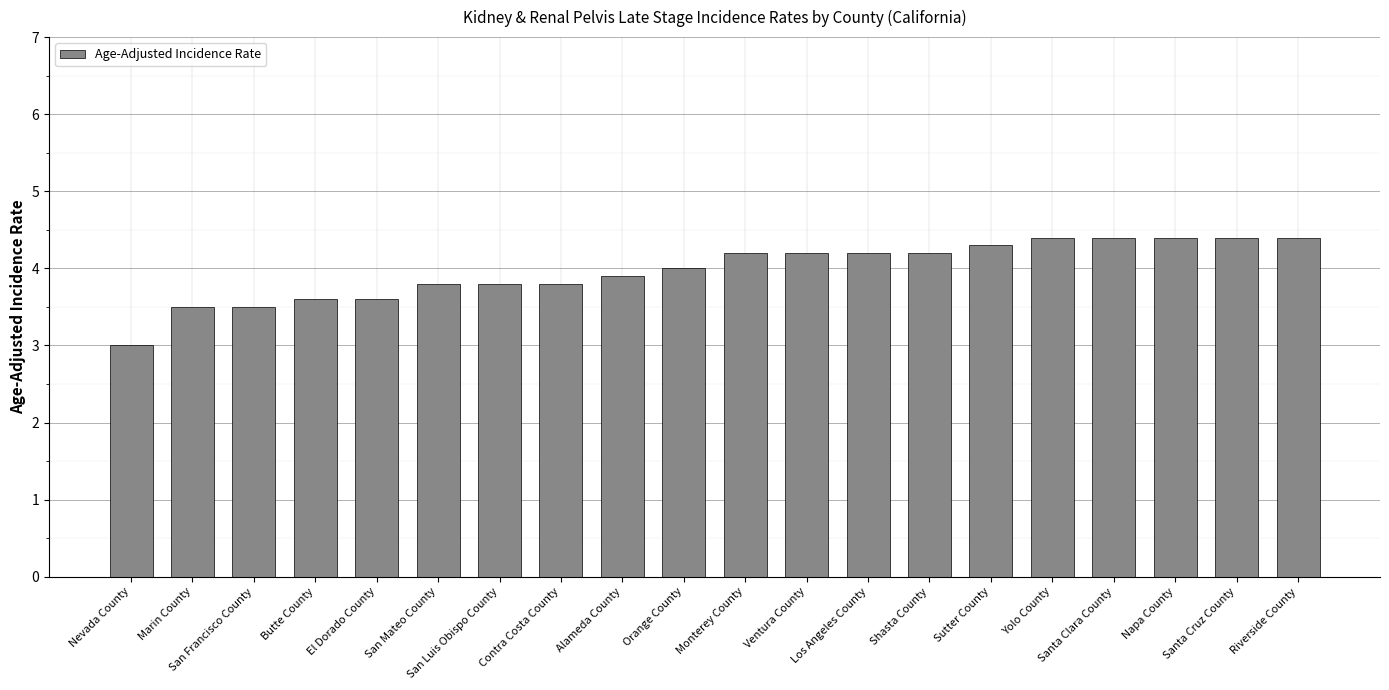

What is the maximum value shown in the chart?

4.4